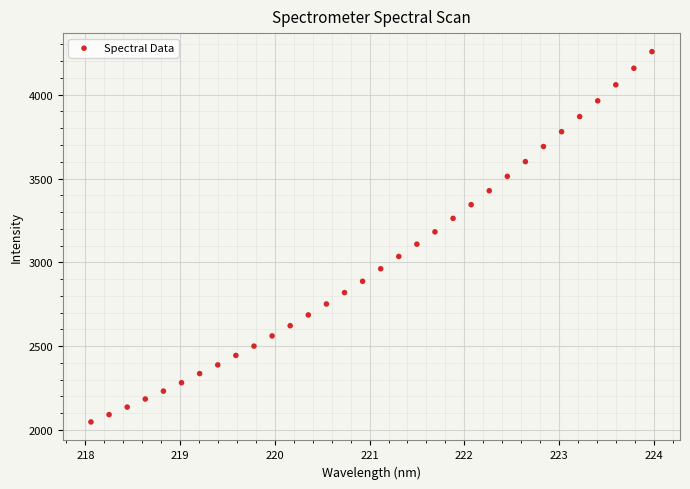

What is the range of Y values (max minus min)?

2210.5